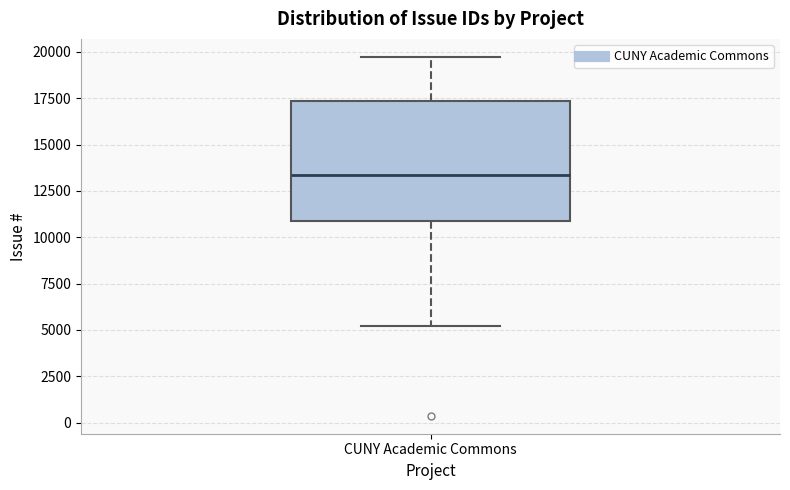

Where does the lower whisker of the box for CUNY Academic Commons end on the y-axis? The values are not printed on the chart, so give them approximately, as read against the axis.

5000